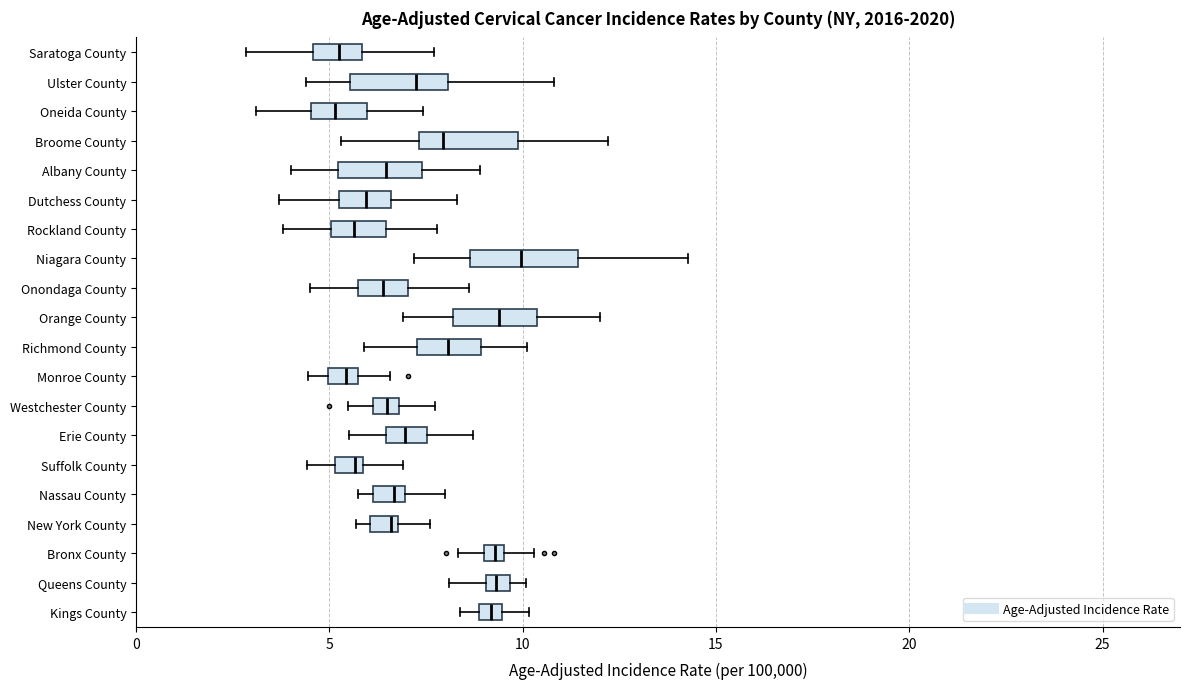

Where does the median line of the box for Onondaga County sit on the x-axis? The values are not printed on the chart, so give them approximately, as read against the axis.

6.5